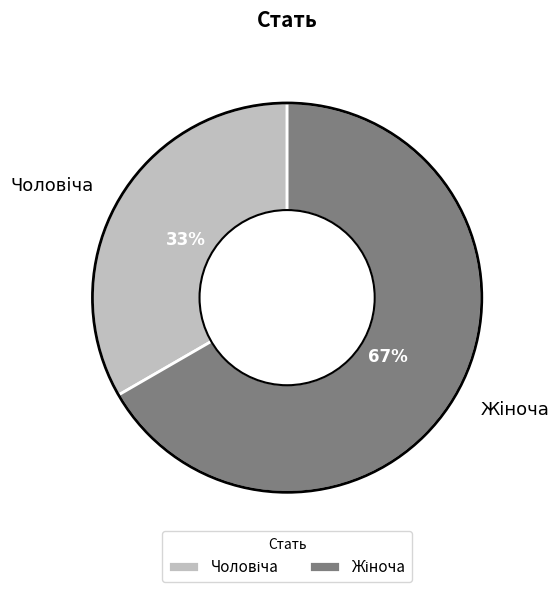

Is there any slice that represents more than half of the pie?

Yes